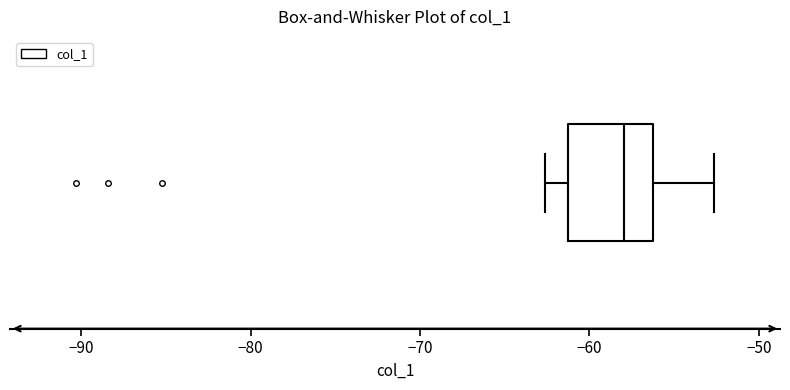

Where does the left whisker of the box end on the x-axis? The values are not printed on the chart, so give them approximately, as read against the axis.

-63